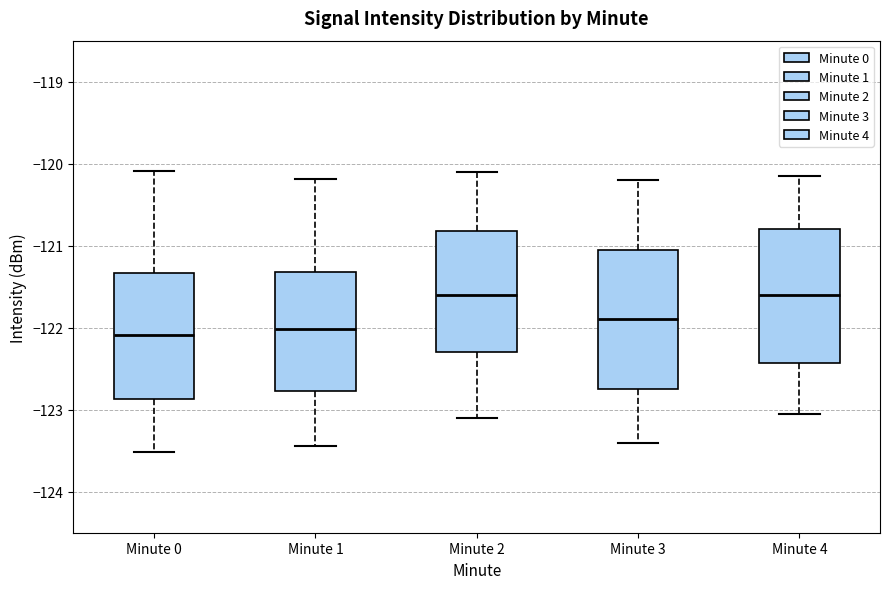

Reading left to right, transcribe this box plot: for each box, give where its median line is, the range the box spans, and where its two whiskers end, as read against the y-axis. The values are not printed on the chart, so give them approximately, as read against the axis.

Minute 0: median -122.1, box -122.9 to -121.3, whiskers -123.5 to -120.1
Minute 1: median -122.0, box -122.8 to -121.3, whiskers -123.4 to -120.2
Minute 2: median -121.6, box -122.3 to -120.8, whiskers -123.1 to -120.1
Minute 3: median -121.9, box -122.7 to -121.0, whiskers -123.4 to -120.2
Minute 4: median -121.6, box -122.4 to -120.8, whiskers -123.0 to -120.1